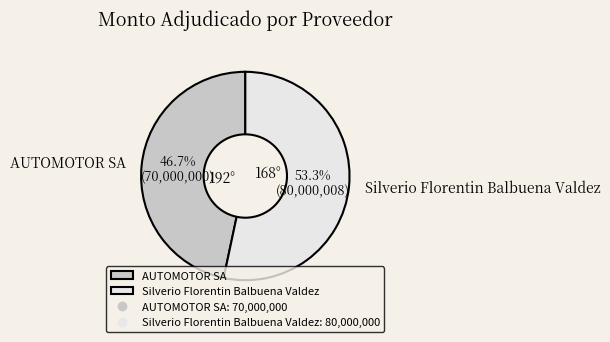

Between AUTOMOTOR SA and Silverio Florentin Balbuena Valdez, which is larger?

Silverio Florentin Balbuena Valdez